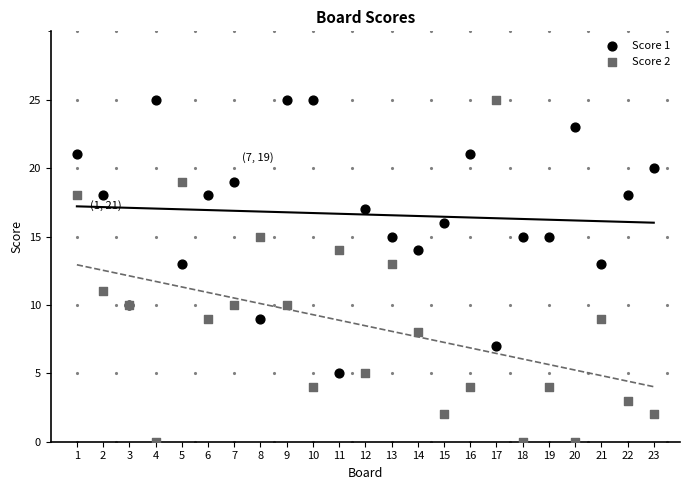

Which series reaches the minimum Y coordinate?

Score 2